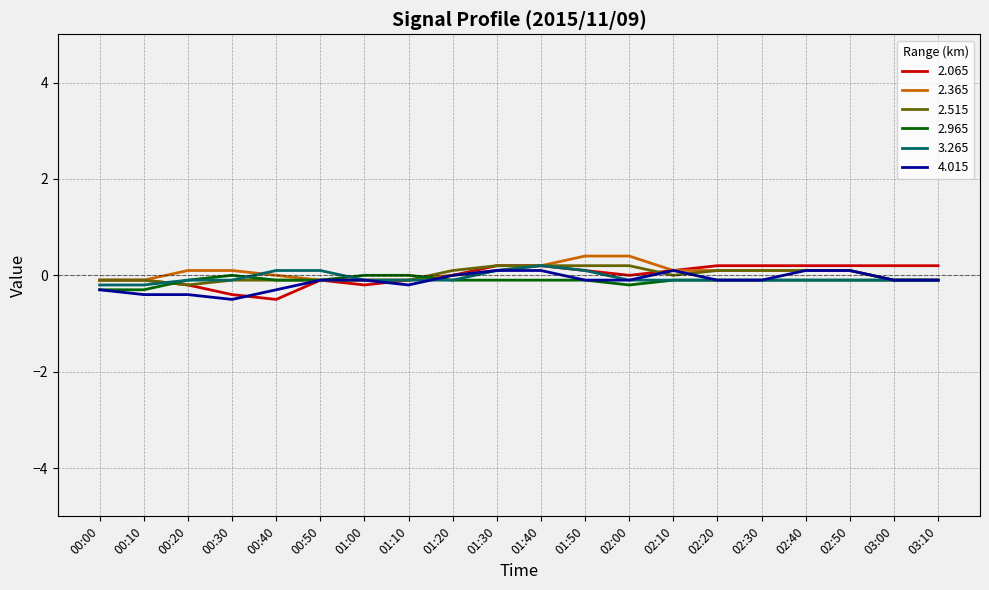

At which label does 3.265 first exceed 0?

00:40